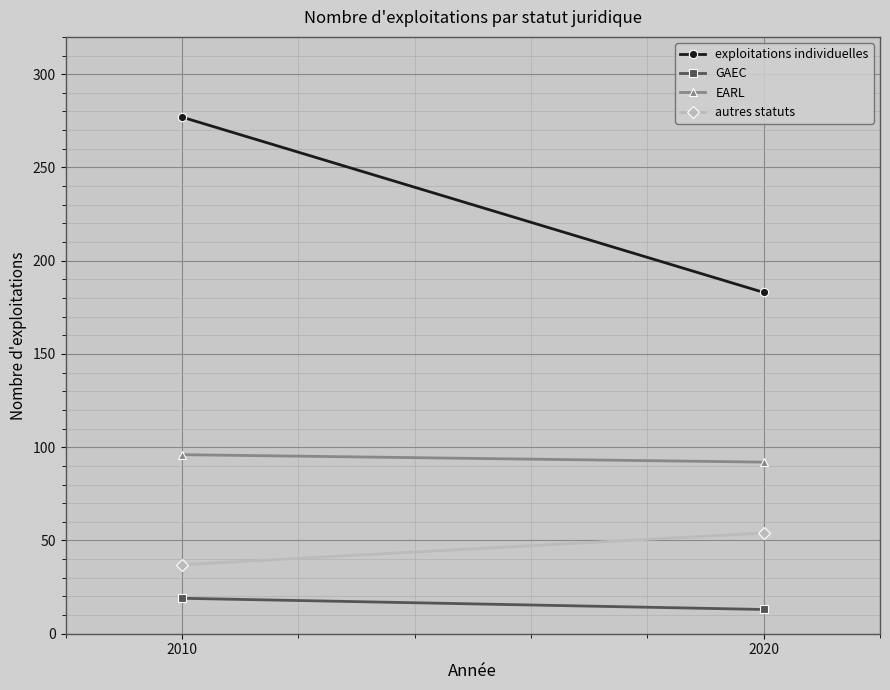

The value of autres statuts at 2010 is 58. True or false?

False